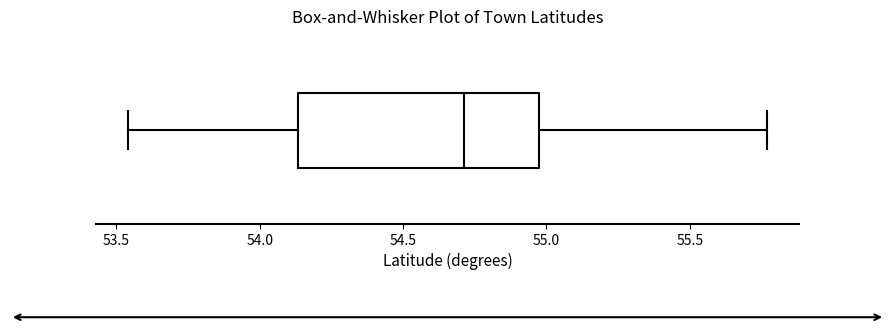

Transcribe this box plot: give where the median line is, the range the box spans, and where the two whiskers end, as read against the x-axis. The values are not printed on the chart, so give them approximately, as read against the axis.

median 54.70, box 54.15 to 55.00, whiskers 53.55 to 55.75